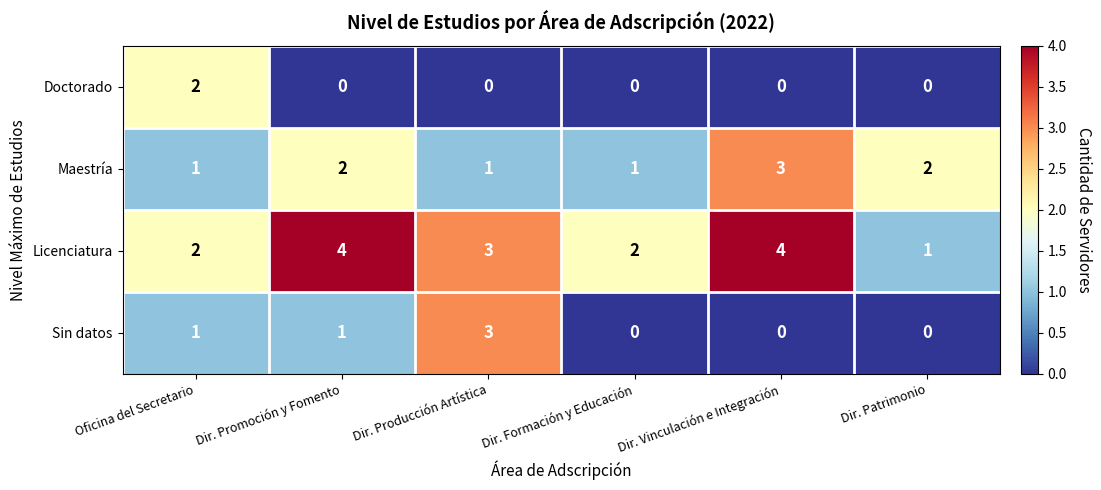

What is the average value of the Licenciatura series?

3